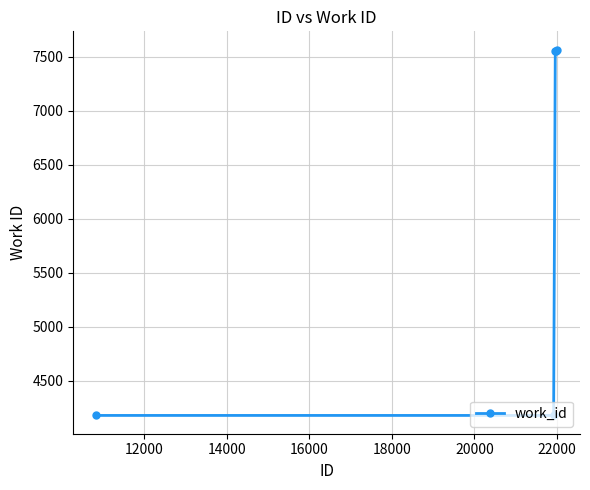

What is the minimum value shown in the chart?

4177